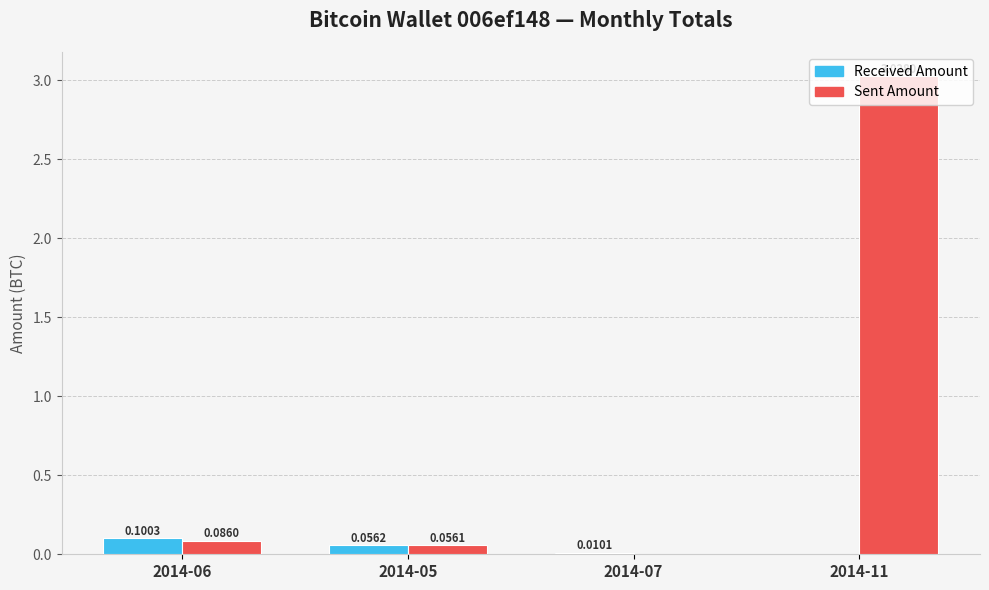

At which category is the sum across all series the highest?

2014-11